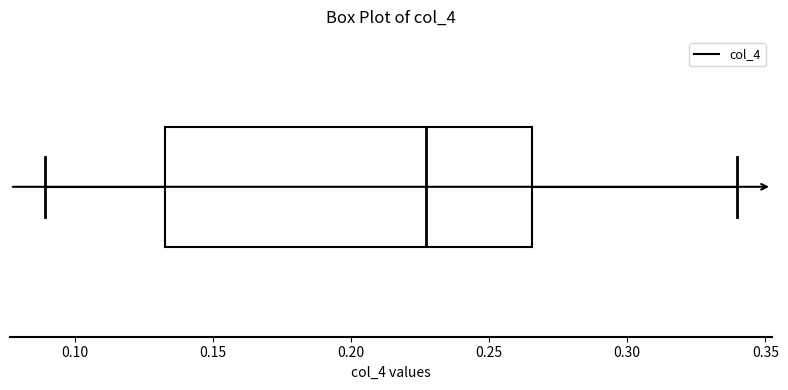

Where does the left whisker of the box end on the x-axis? The values are not printed on the chart, so give them approximately, as read against the axis.

0.090